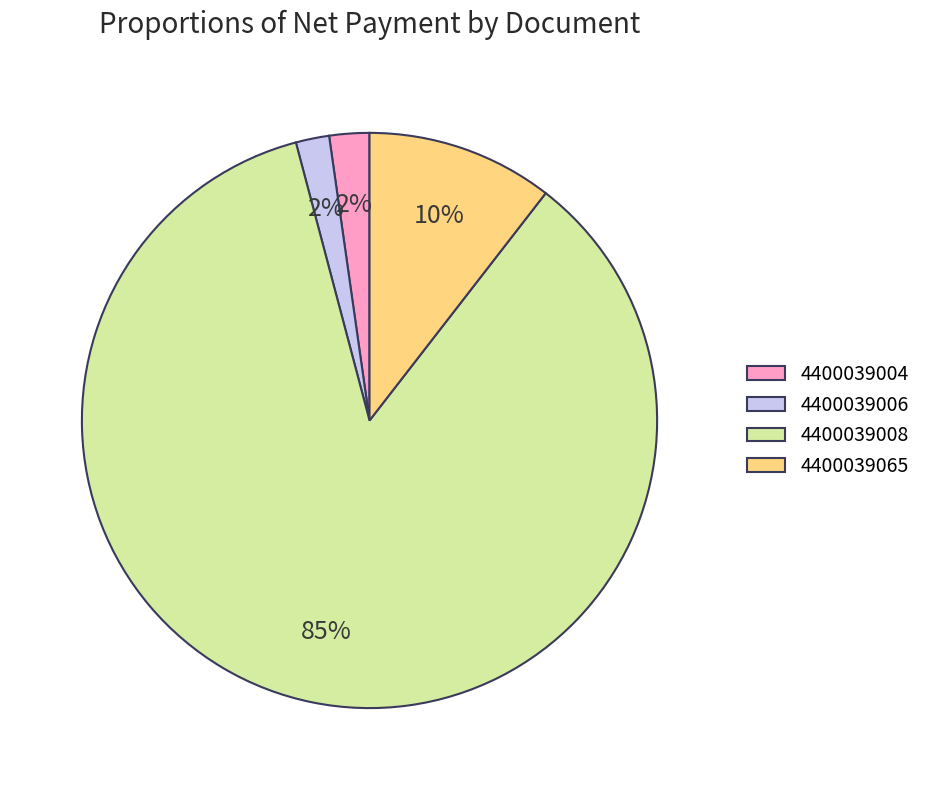

To the nearest percent, what is the average slice percentage?

25%